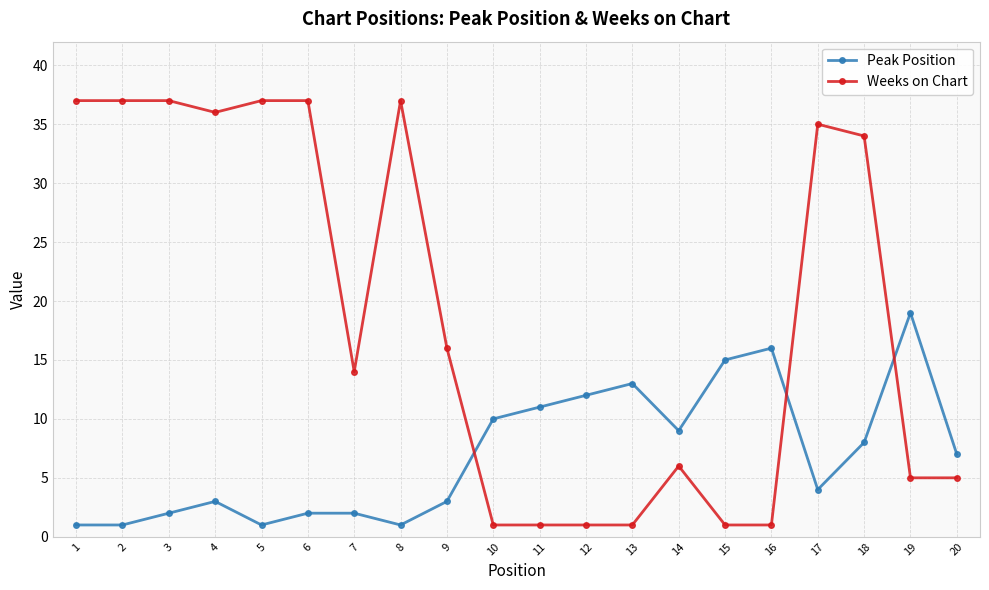

What is the average value of the Peak Position series?

7